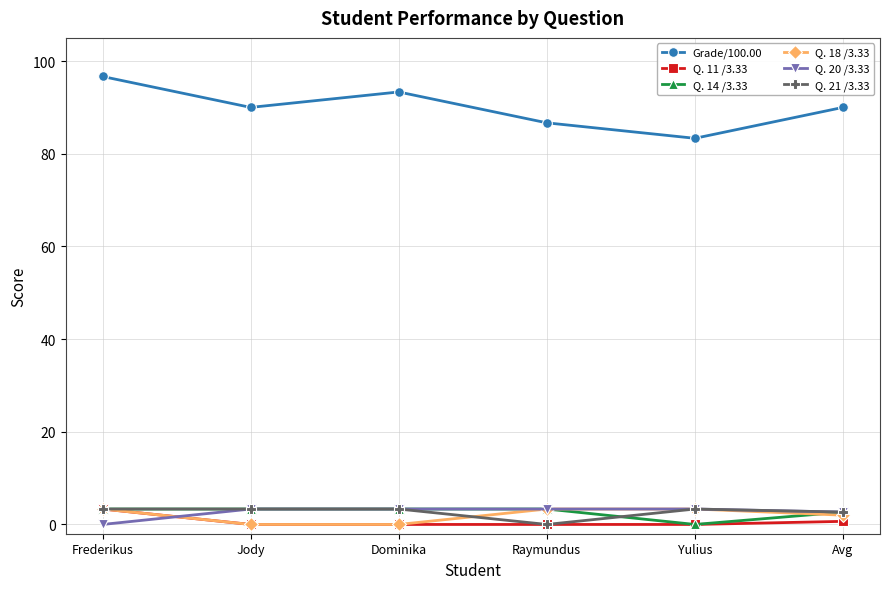

What is the sum of the Q. 18 /3.33 values at Raymundus and Avg?

5.3